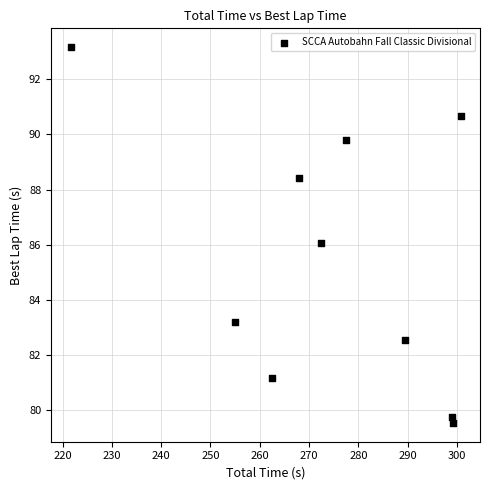

What is the average X value?

274.5